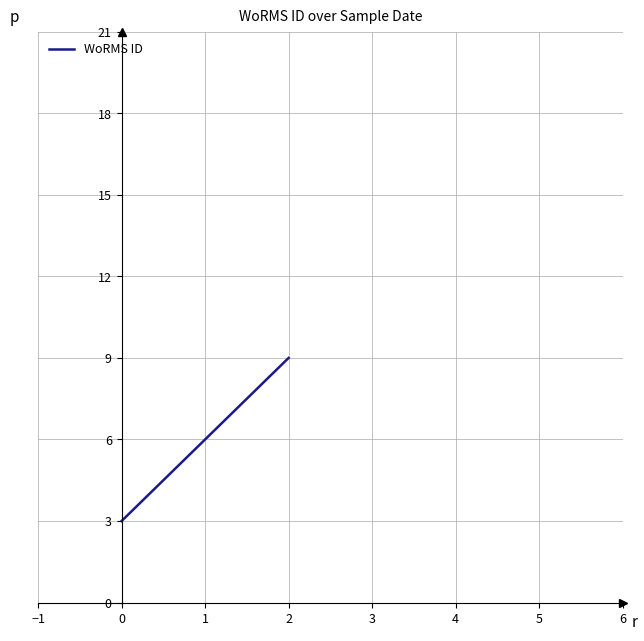

What is the sum of the values at 1 and 2?

15